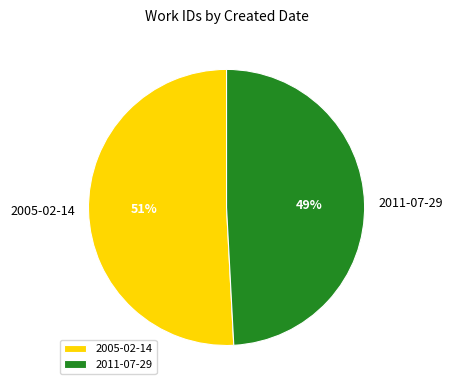

What is the ratio of the value at 2011-07-29 to the value at 2005-02-14?

1.0